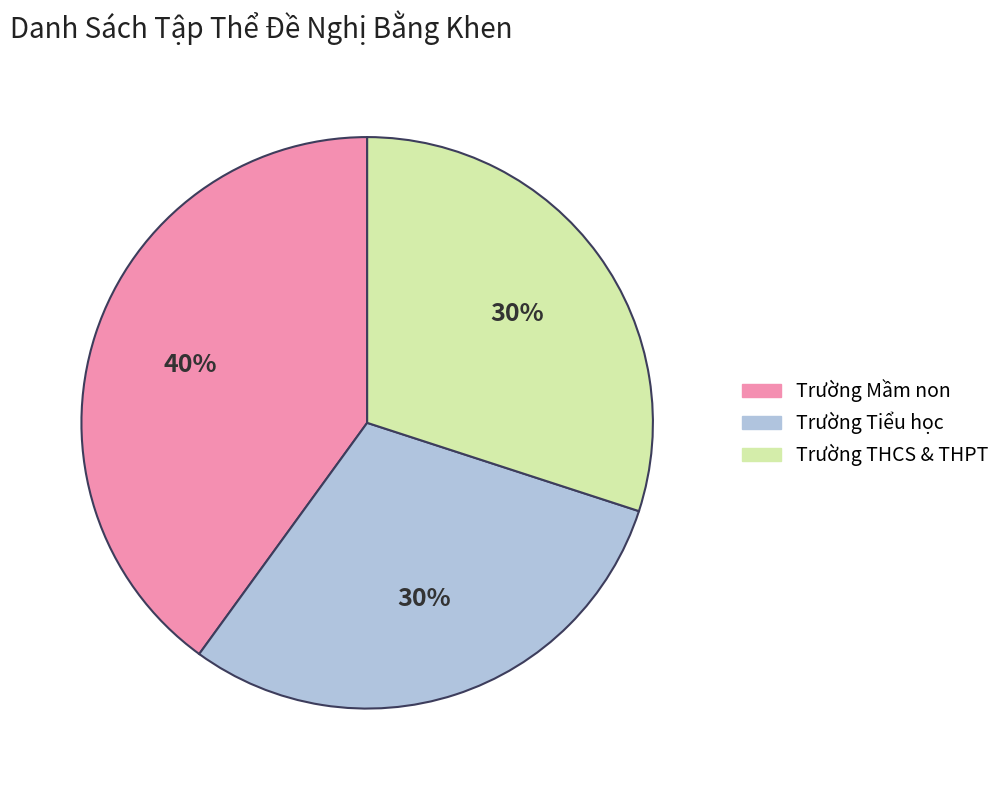

How many slices are in this pie chart?

3